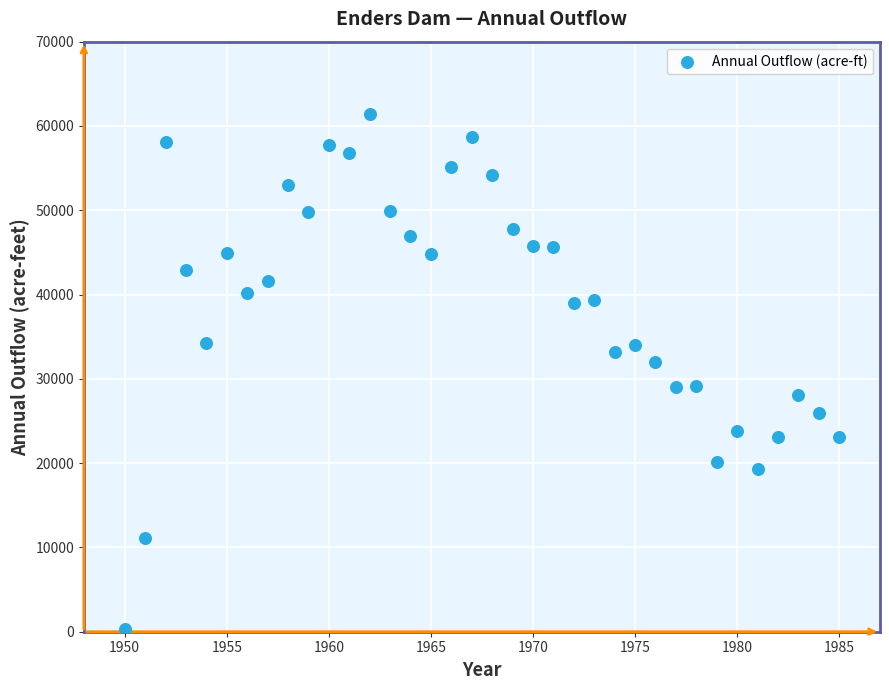

What is the range of X values (max minus min)?

35